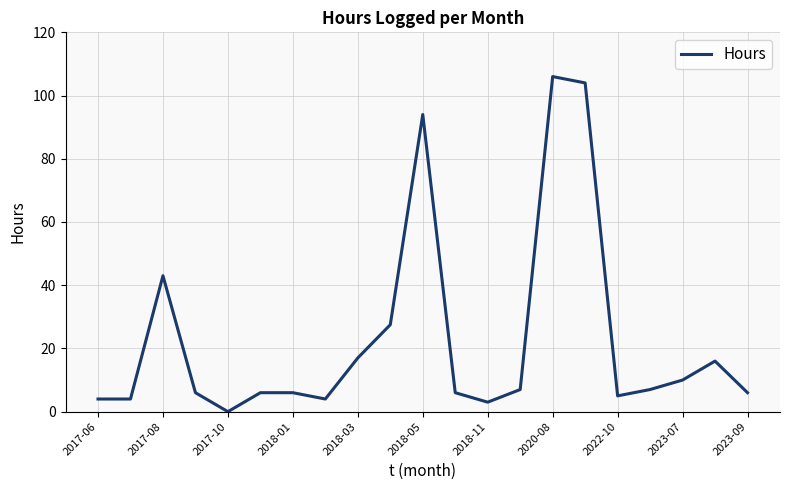

What is the maximum value shown in the chart?

106.0